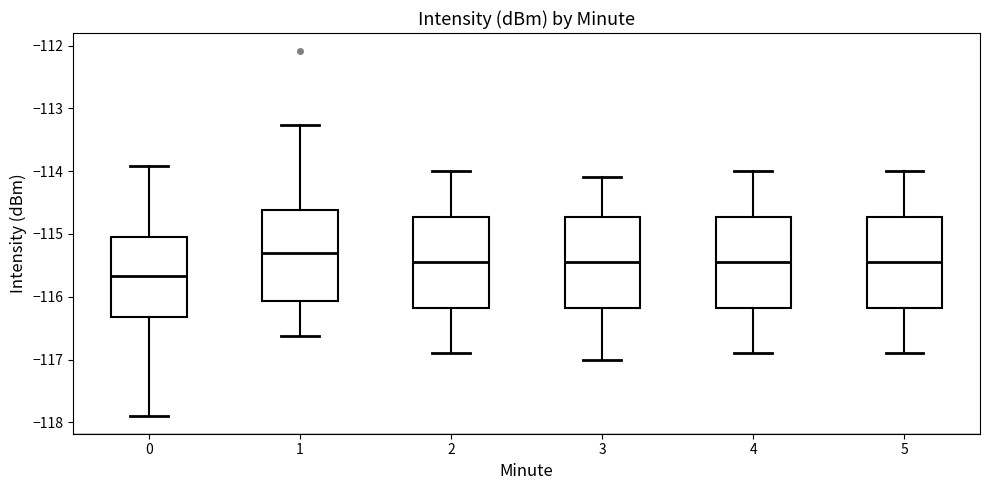

Reading left to right, read every box against the y-axis: the position of its median line, the range the box covers, and the ends of its whiskers. The values are not printed on the chart, so give them approximately, as read against the axis.

0: median -115.7, box -116.3 to -115.1, whiskers -117.9 to -113.9
1: median -115.3, box -116.1 to -114.6, whiskers -116.6 to -113.3
2: median -115.4, box -116.2 to -114.7, whiskers -116.9 to -114.0
3: median -115.4, box -116.2 to -114.7, whiskers -117.0 to -114.1
4: median -115.4, box -116.2 to -114.7, whiskers -116.9 to -114.0
5: median -115.4, box -116.2 to -114.7, whiskers -116.9 to -114.0